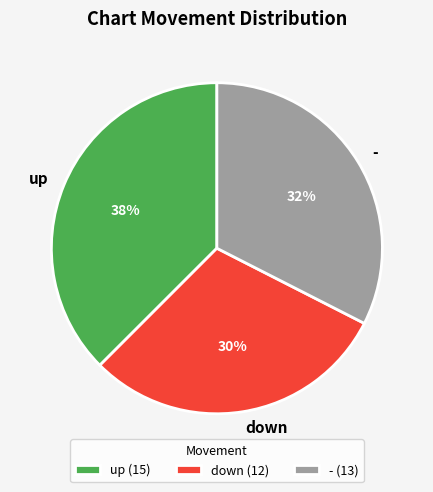

Approximately how many times larger is the value at down compared to -?

0.9